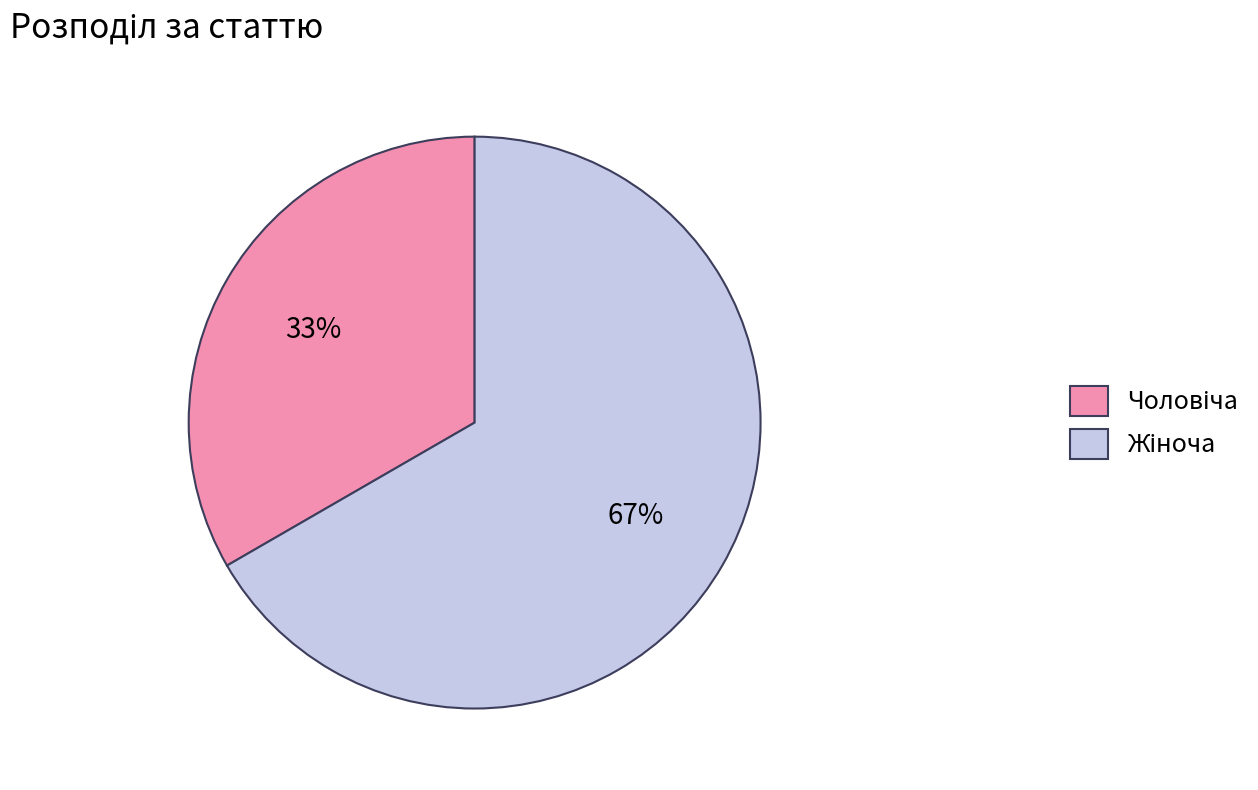

Is there a majority slice in this chart?

Yes